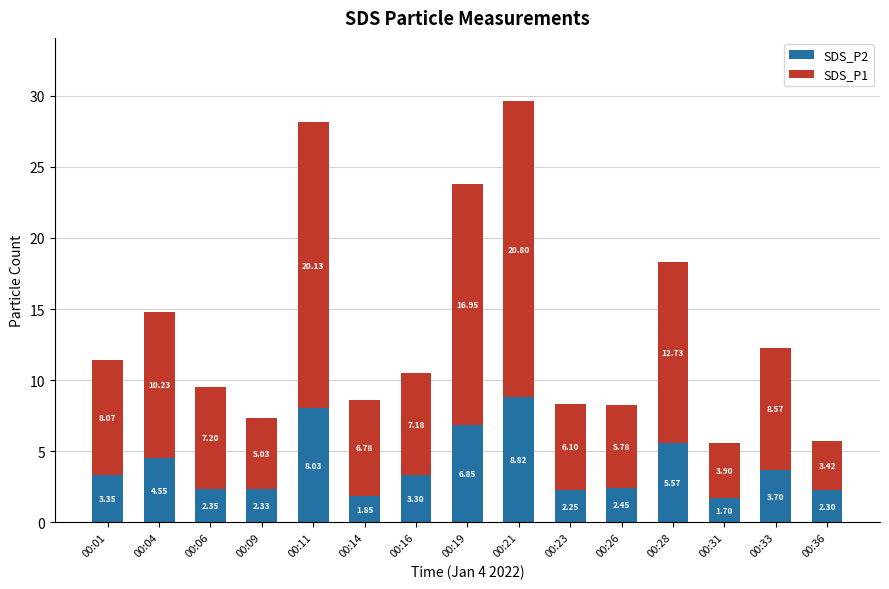

What is the sum of all SDS_P2 values?

59.4